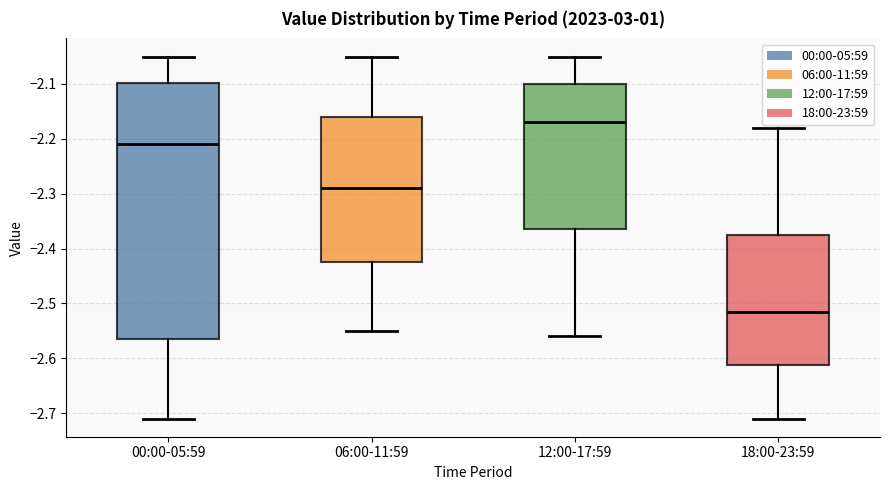

Reading left to right, read every box against the y-axis: the position of its median line, the range the box covers, and the ends of its whiskers. The values are not printed on the chart, so give them approximately, as read against the axis.

00:00-05:59: median -2.21, box -2.56 to -2.10, whiskers -2.71 to -2.05
06:00-11:59: median -2.29, box -2.42 to -2.16, whiskers -2.55 to -2.05
12:00-17:59: median -2.17, box -2.36 to -2.10, whiskers -2.56 to -2.05
18:00-23:59: median -2.51, box -2.61 to -2.37, whiskers -2.71 to -2.18